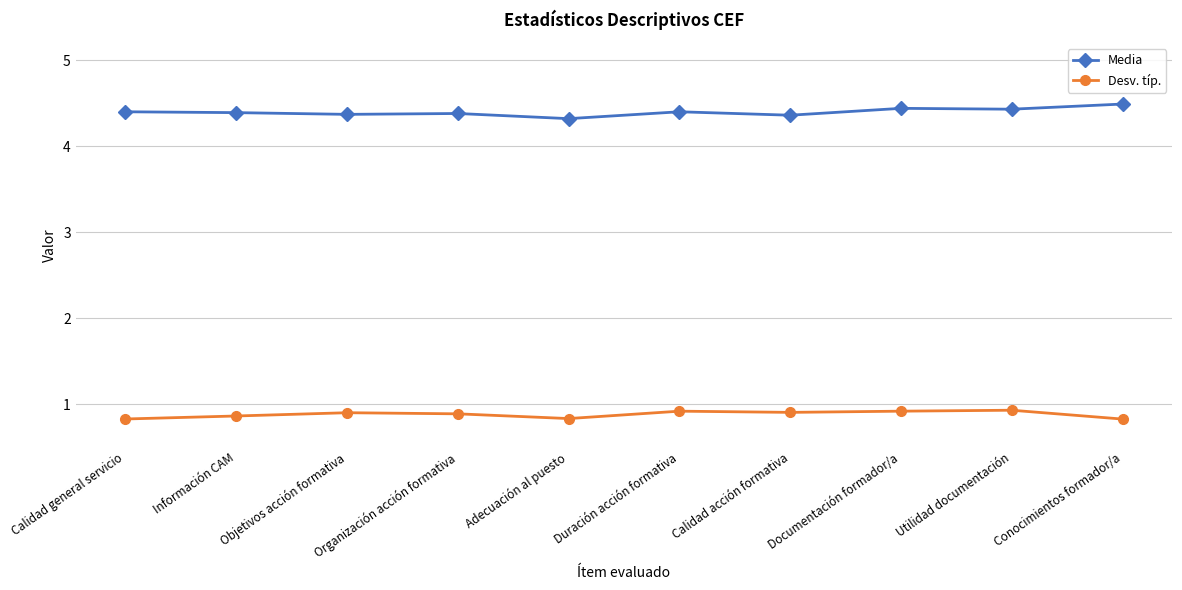

The value of Desv. típ. at Utilidad documentación is 0.9. True or false?

True